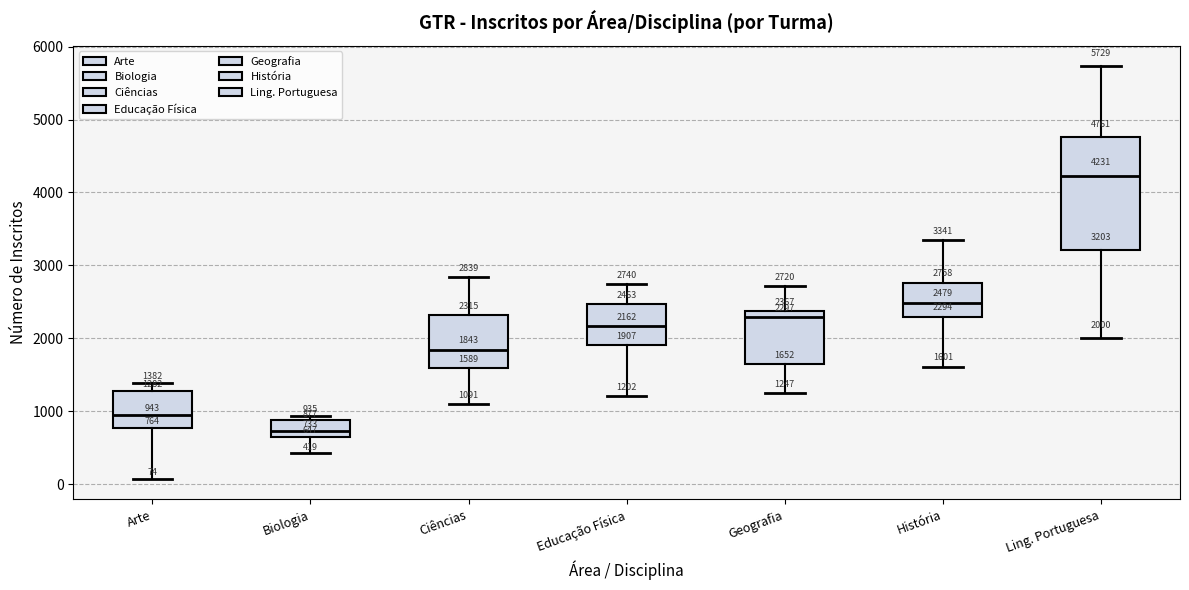

Which box's median line is the lowest?

Biologia